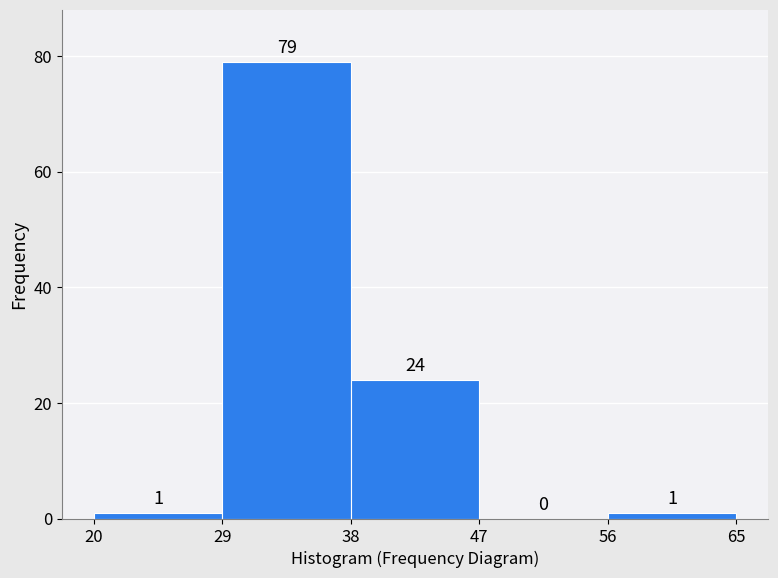

Reading left to right, transcribe this chart: for each bar, give the range it covers on the x-axis and its height.

20 to 29: 1
29 to 38: 79
38 to 47: 24
47 to 56: 0
56 to 65: 1